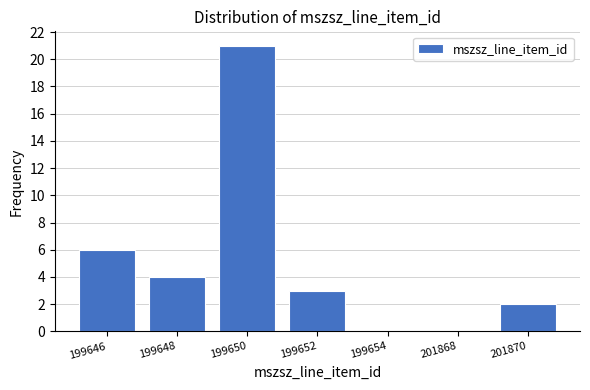

Reading left to right, extract all data points from this chart.

199646=6	199648=4	199650=21	199652=3	199654=0	201868=0	201870=2